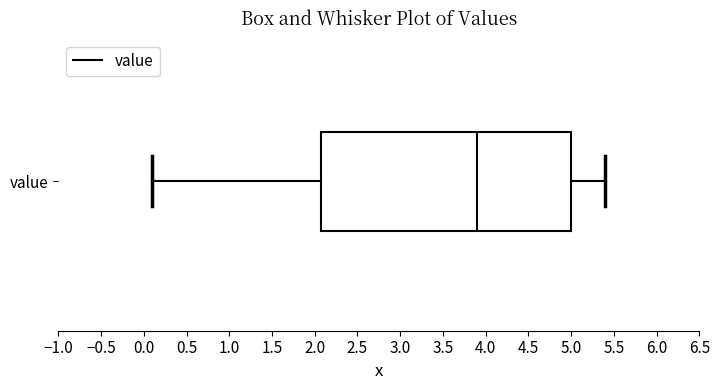

Where is the right edge of the box for value on the x-axis? The values are not printed on the chart, so give them approximately, as read against the axis.

5.0